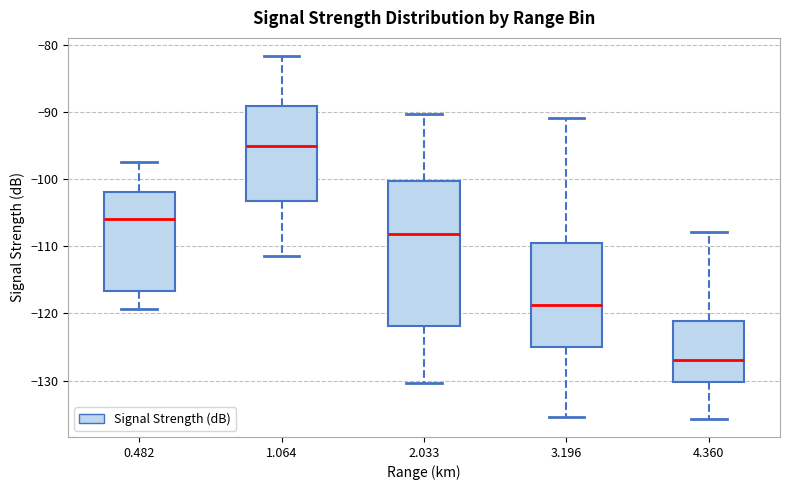

Reading left to right, read every box against the y-axis: the position of its median line, the range the box covers, and the ends of its whiskers. The values are not printed on the chart, so give them approximately, as read against the axis.

0.482: median -106, box -117 to -102, whiskers -119 to -97
1.064: median -95, box -103 to -89, whiskers -111 to -82
2.033: median -108, box -122 to -100, whiskers -130 to -90
3.196: median -119, box -125 to -110, whiskers -135 to -91
4.360: median -127, box -130 to -121, whiskers -136 to -108